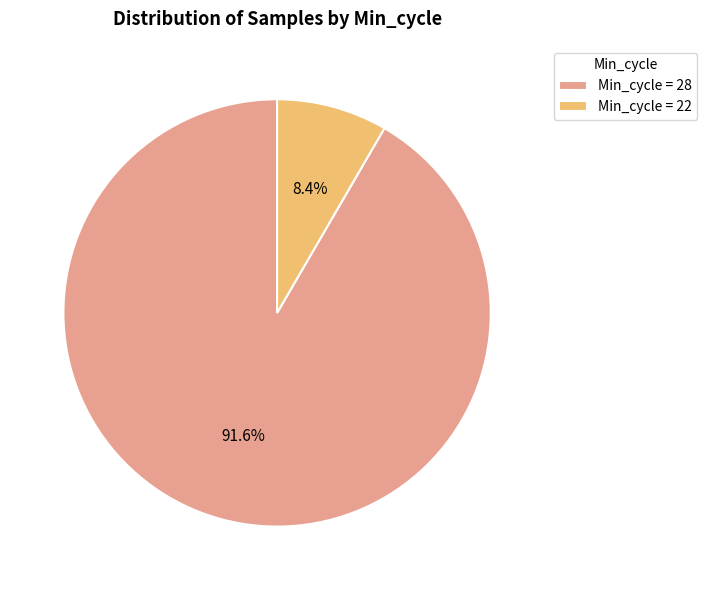

Is there a majority slice in this chart?

Yes